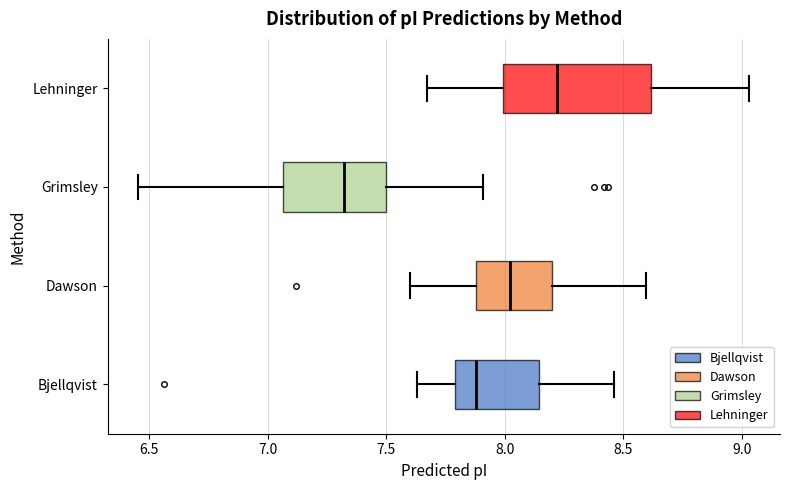

Which box has the furthest to the right median line?

Lehninger